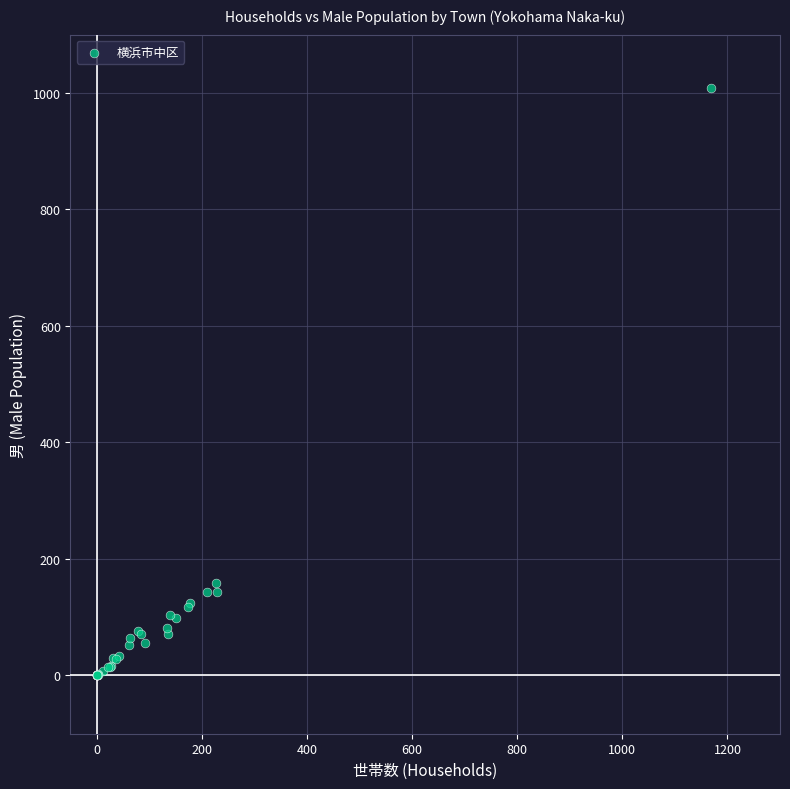

What Y value in the scatter plot is closest to 504?

158